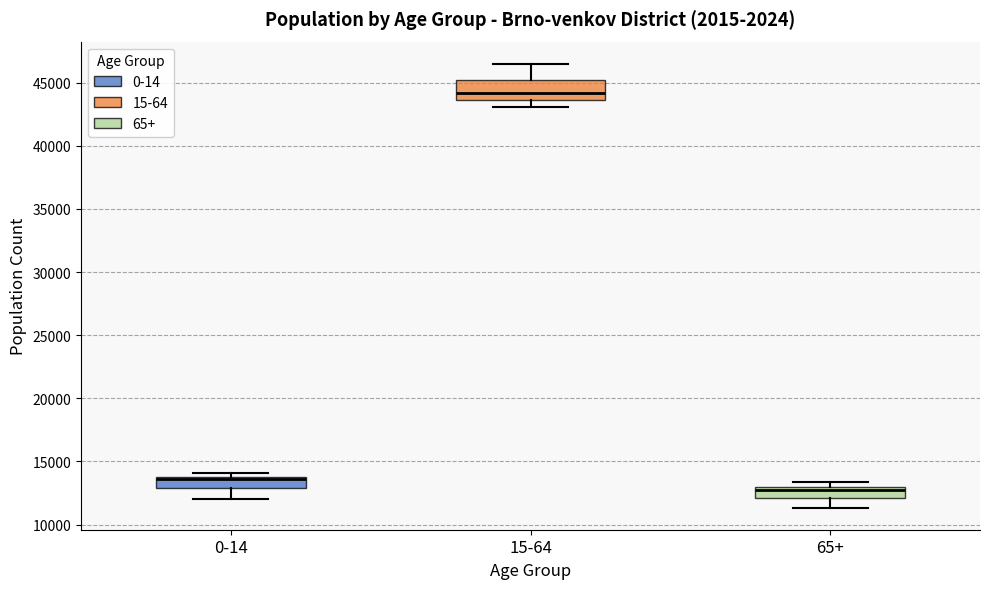

Which box has the lowest median line?

65+